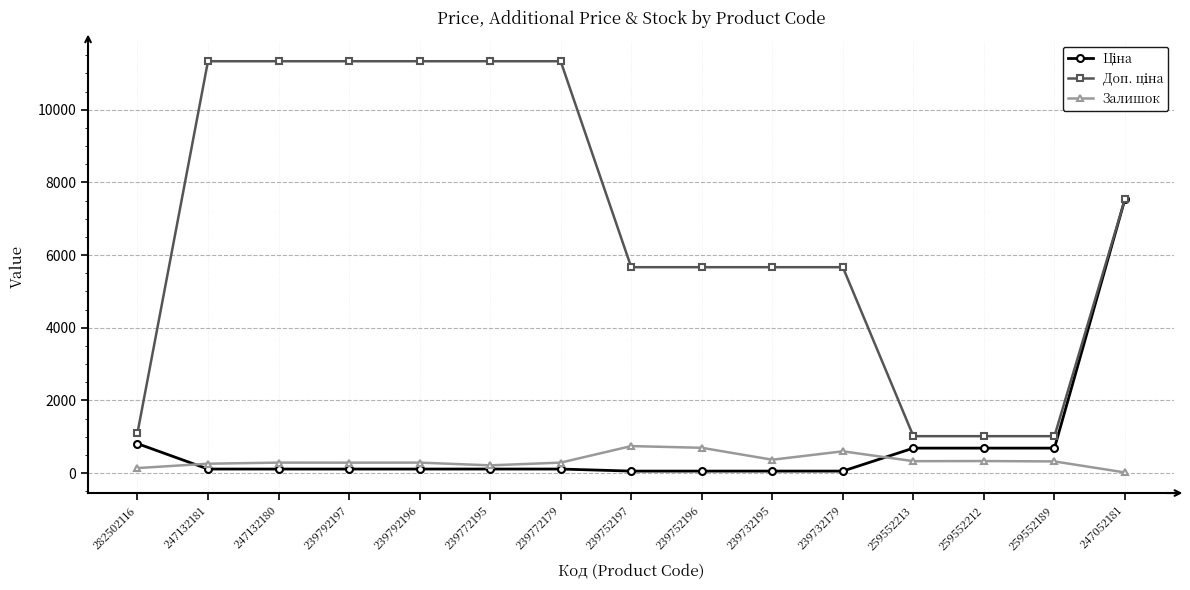

How many data points does each series have?

15